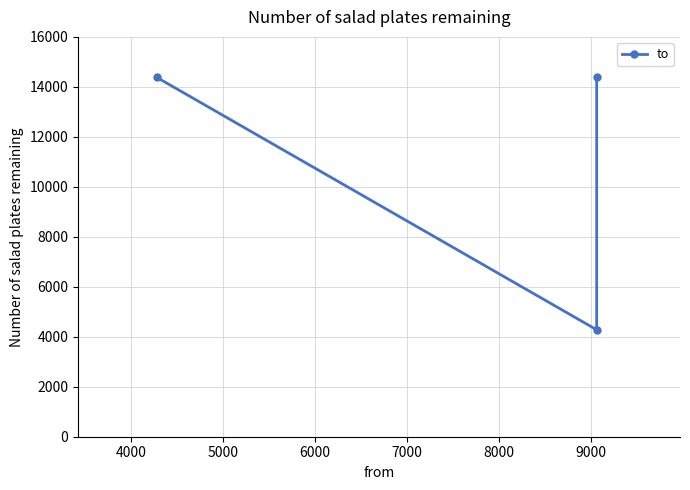

Does the chart display data point markers on the line(s)?

Yes